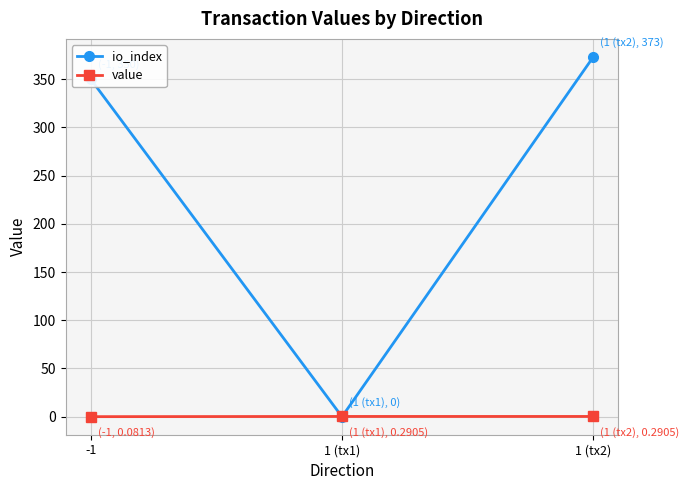

Is it true that io_index equals 131.8 at -1?

False